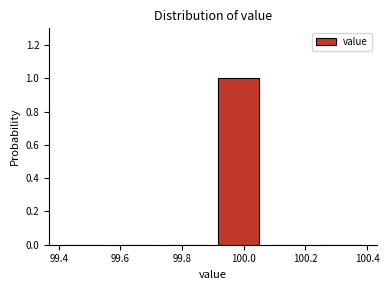

How tall is the bar that spans 99.90 to 100.06 on the x-axis? Neither the bar edges nor the heights are printed on the chart, so give them approximately, as read against the axes.

1